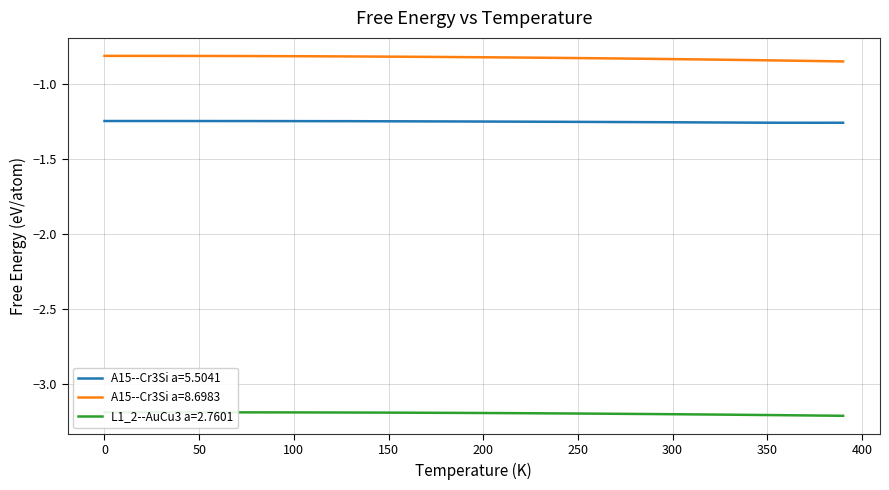

The value of A15--Cr3Si a=5.5041 at 0 is -0.8. True or false?

False